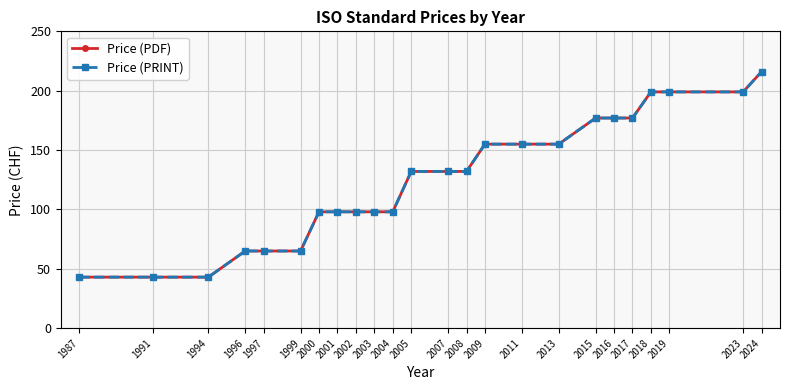

Does the chart have visible grid lines?

Yes